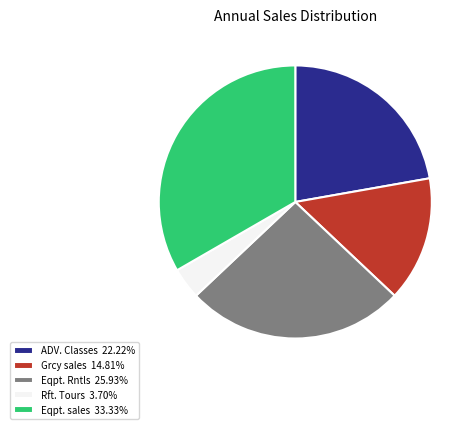

Combined, do Eqpt. sales 33.33% and Grcy sales 14.81% account for over 50%?

No